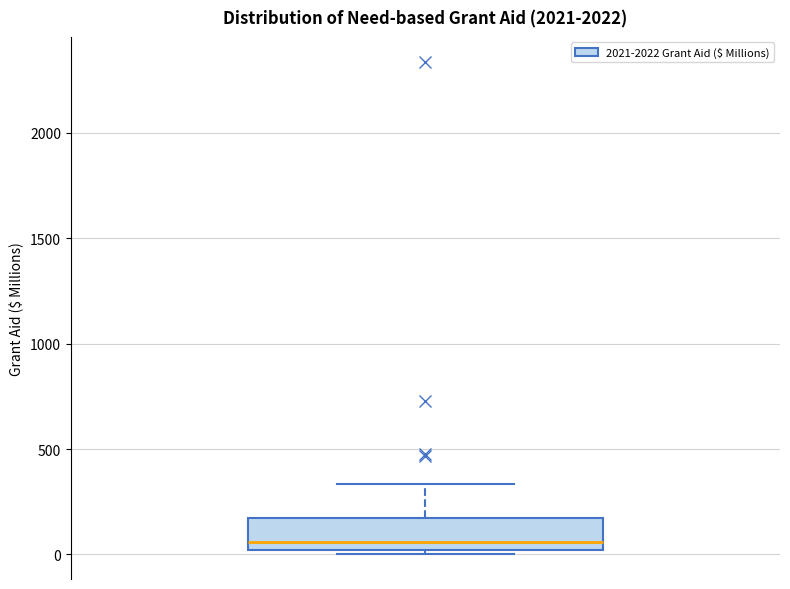

Read this box plot against the y-axis: the position of the median line, the range covered by the box, and the ends of both whiskers. The values are not printed on the chart, so give them approximately, as read against the axis.

median 50, box 0 to 150, whiskers 0 (just below the box's lower edge) to 350